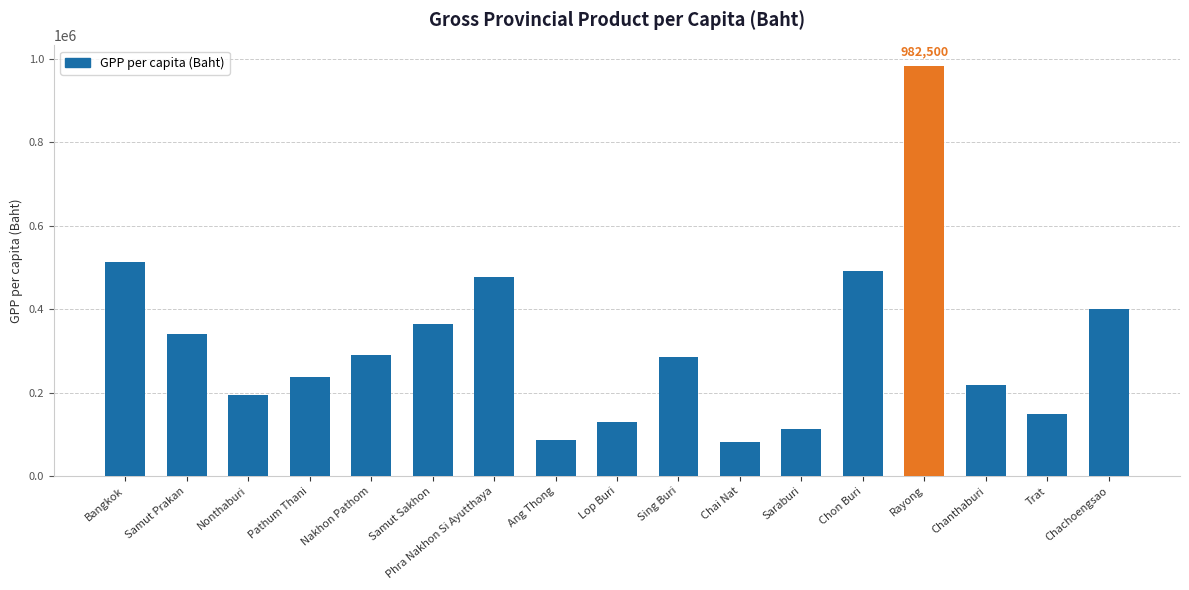

Reading left to right, extract all data points from this chart.

513397	339972	193426	236145	288820	364354	475795	87290	129962	284180	81072	111856	491971	982500	218411	148446	399194